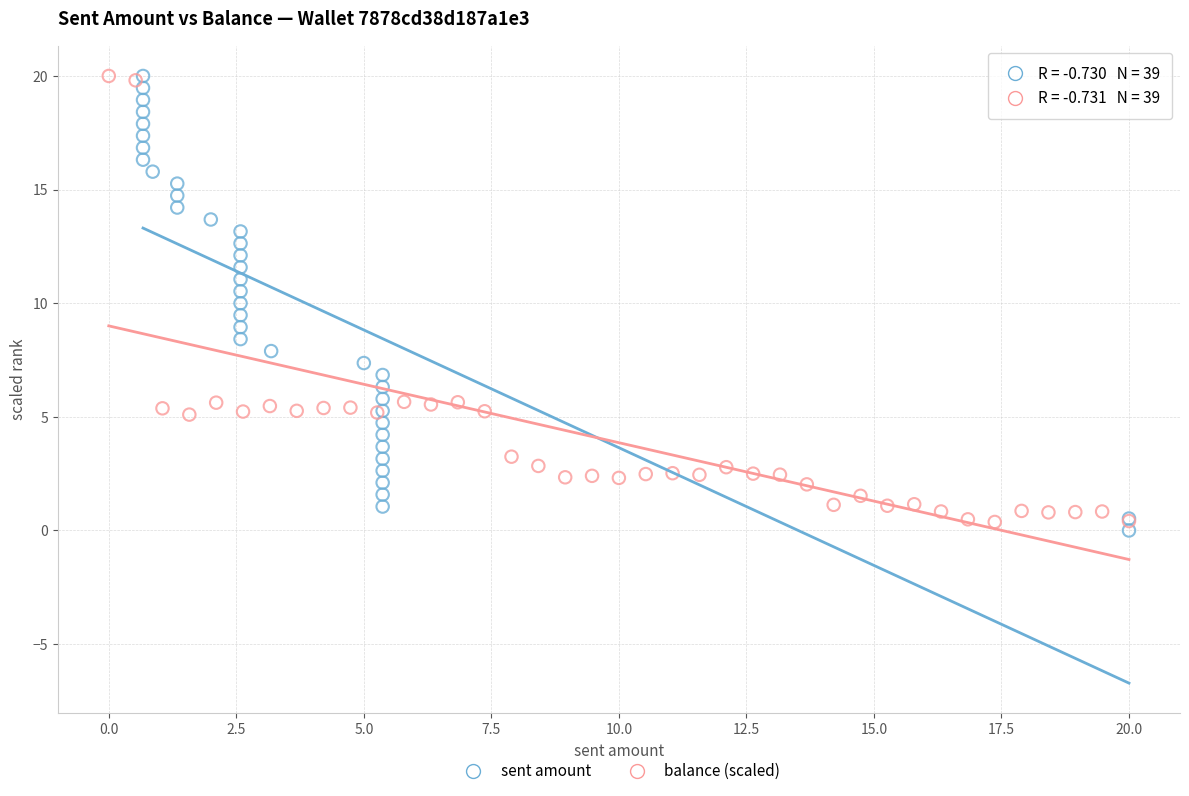

What are all the series names shown in the legend?

sent amount, balance (scaled)